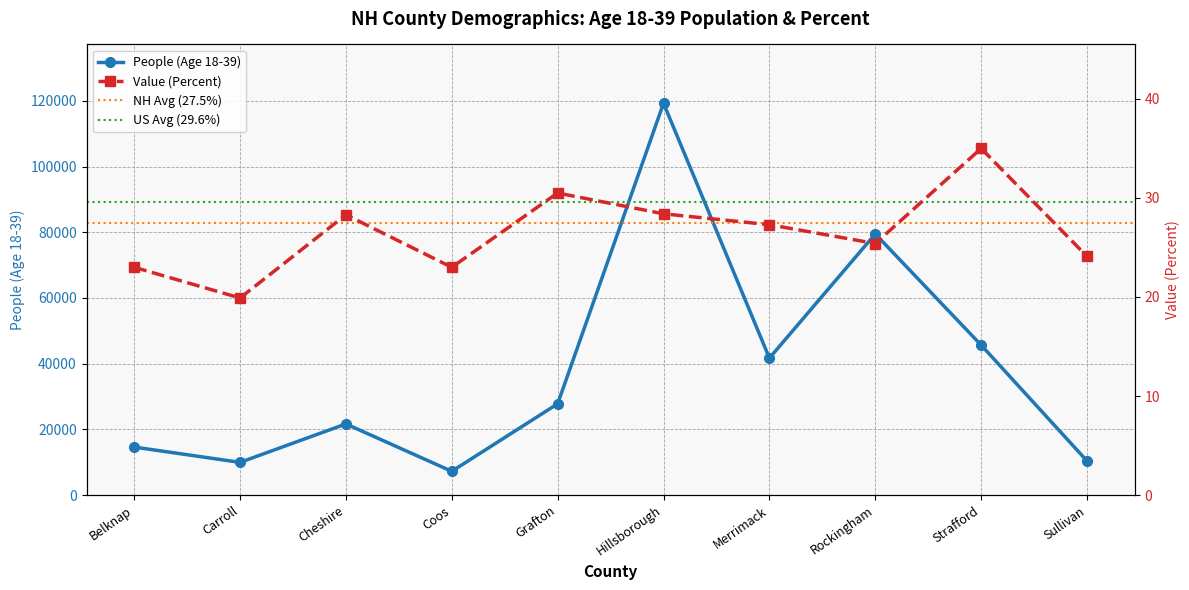

True or false: People (Age 18-39) has a value of 41191.7 at Grafton.

False